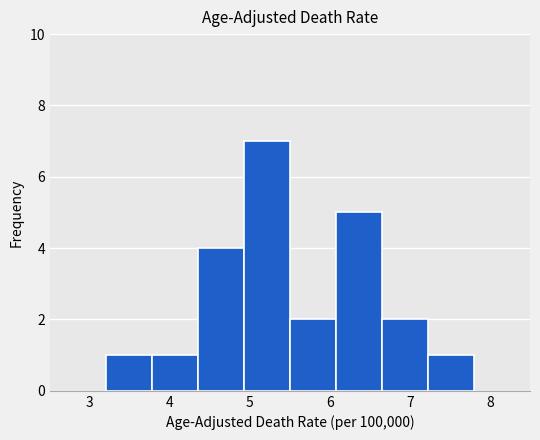

Over which range of the x-axis is the bar tallest?

4.9 to 5.5